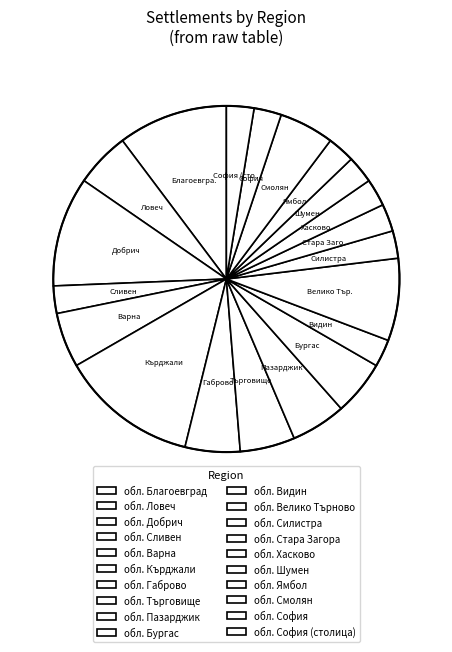

How many segments does this pie chart have?

20